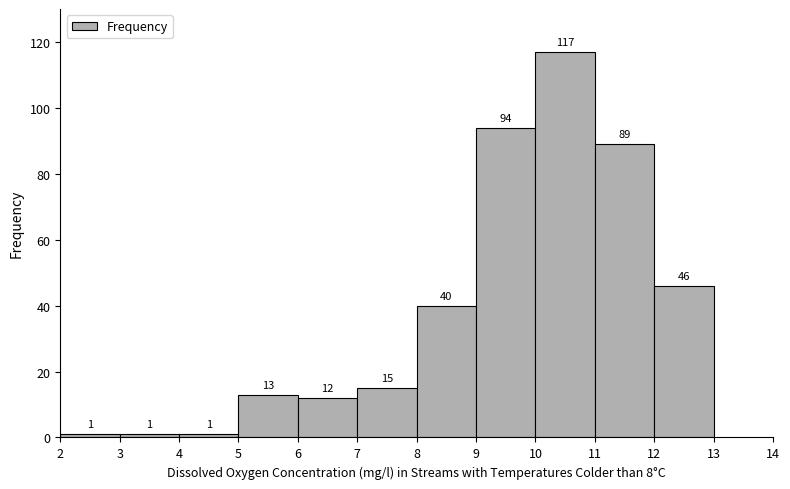

Reading left to right, transcribe this chart: for each bar, give the range it covers on the x-axis and its height.

2 to 3: 1
3 to 4: 1
4 to 5: 1
5 to 6: 13
6 to 7: 12
7 to 8: 15
8 to 9: 40
9 to 10: 94
10 to 11: 117
11 to 12: 89
12 to 13: 46